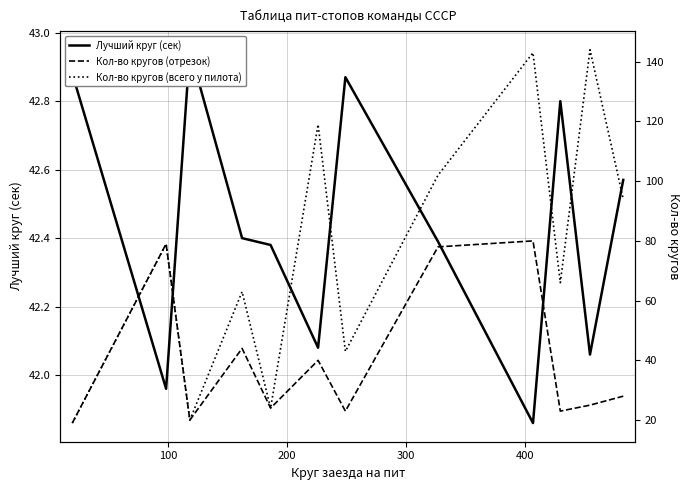

What are all the series names shown in the legend?

Лучший круг (сек), Кол-во кругов (отрезок), Кол-во кругов (всего у пилота)